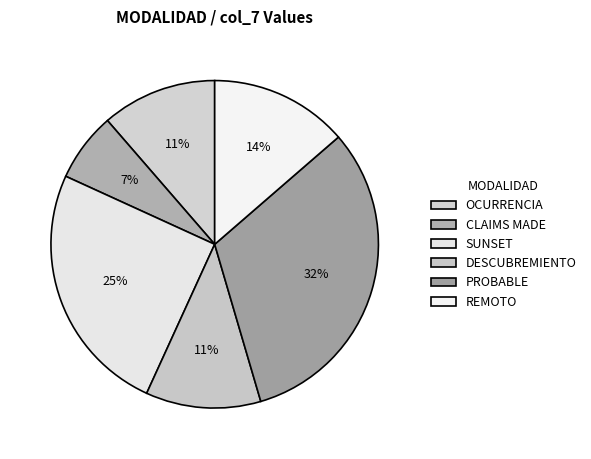

The CLAIMS MADE slice represents 7% of the pie. True or false?

True